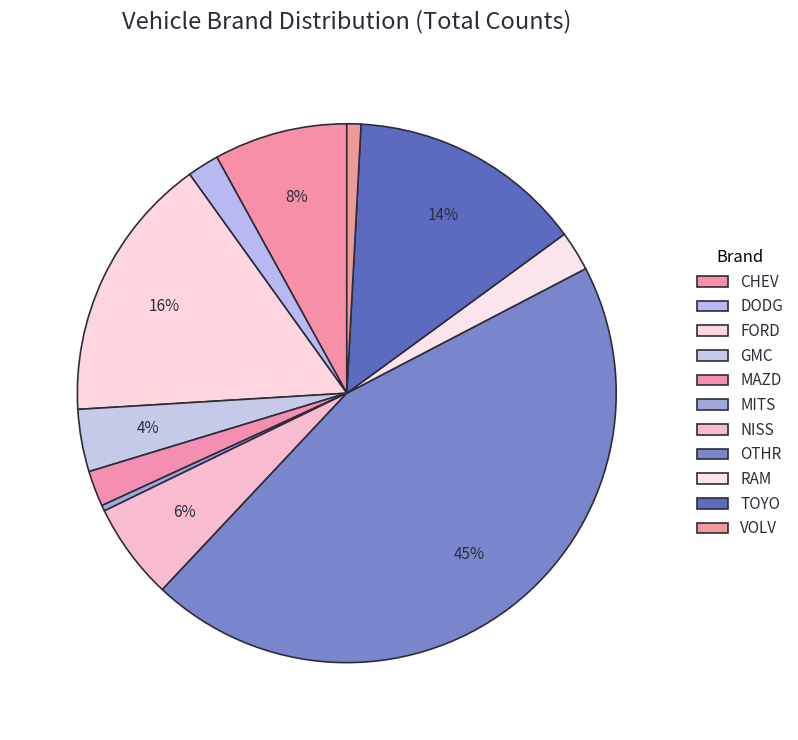

Count the number of slices in the pie.

11